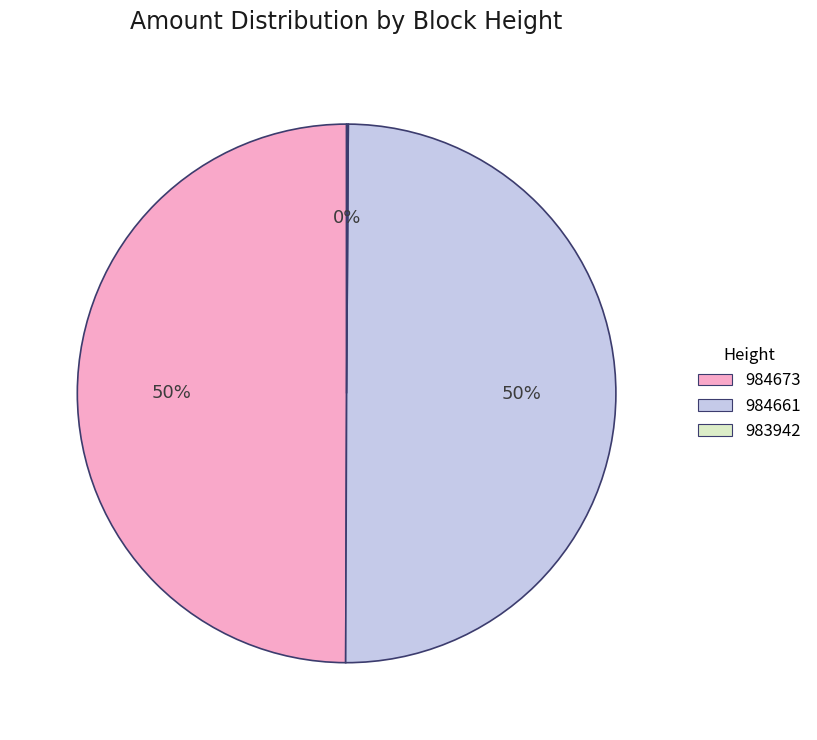

Approximately how many times larger is the value at 984661 compared to 984673?

1.0